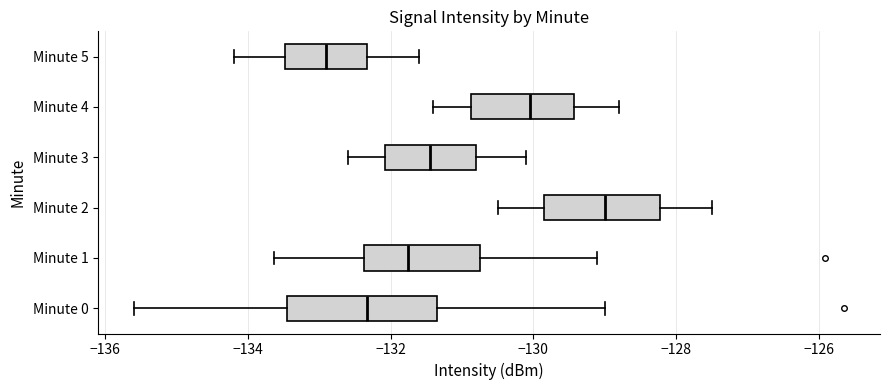

Which box has the furthest to the right median line?

Minute 2